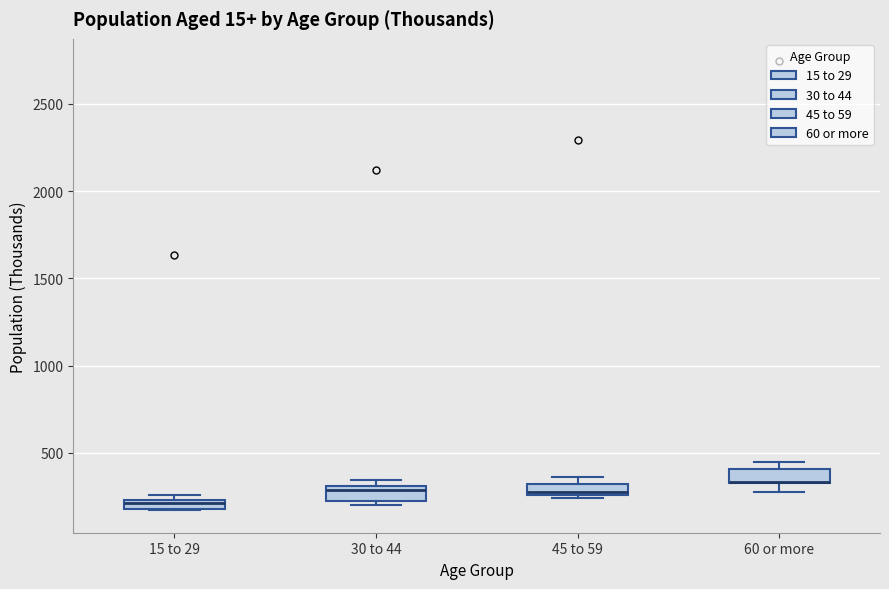

Where is the lower edge of the box for 15 to 29 on the y-axis? The values are not printed on the chart, so give them approximately, as read against the axis.

200